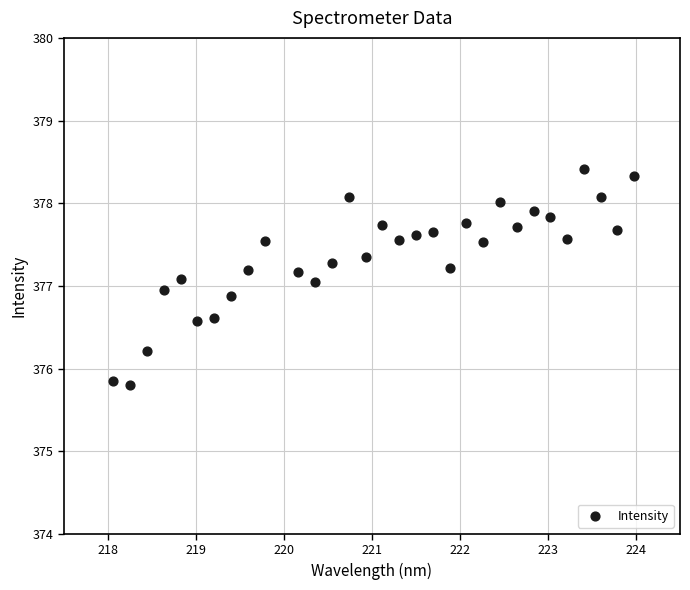

What is the range of X values (max minus min)?

5.9